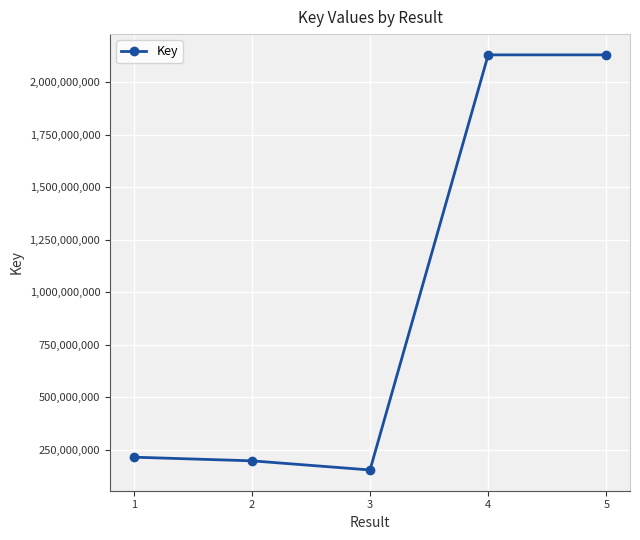

What is the value of the 1st point from the left?

214576316